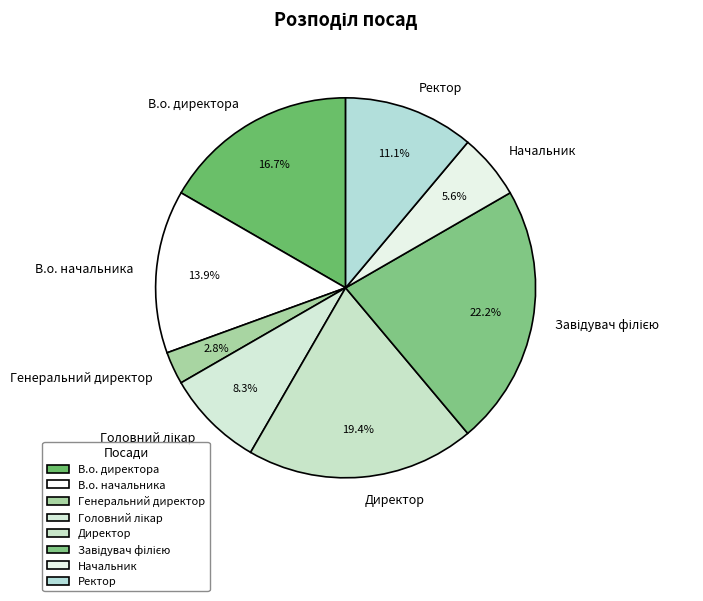

Does Директор represent more than half of the total?

No